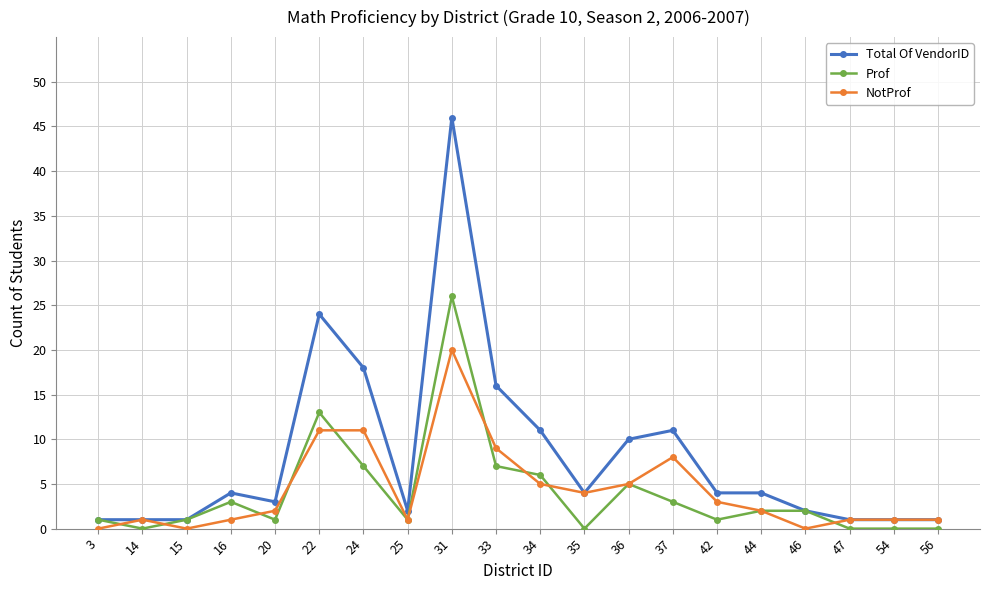

After their last crossing, which series has the higher values: NotProf or Prof?

NotProf